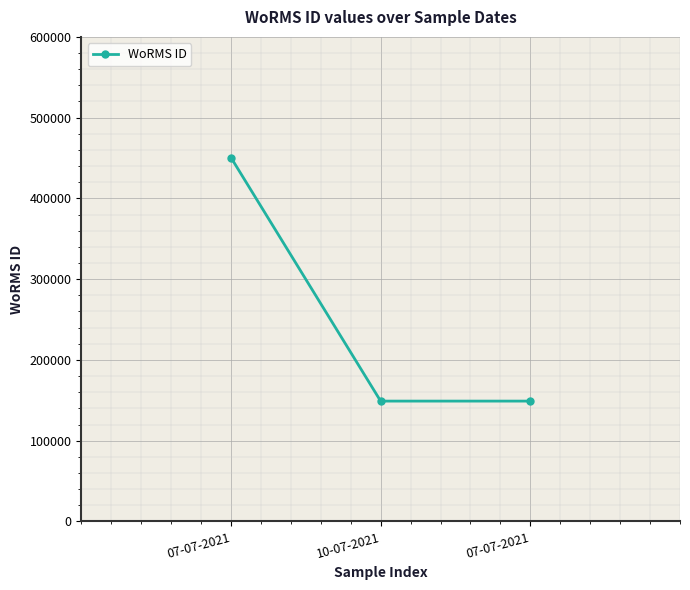

List the labels in order of value, smallest first.

10-07-2021, 07-07-2021, 07-07-2021